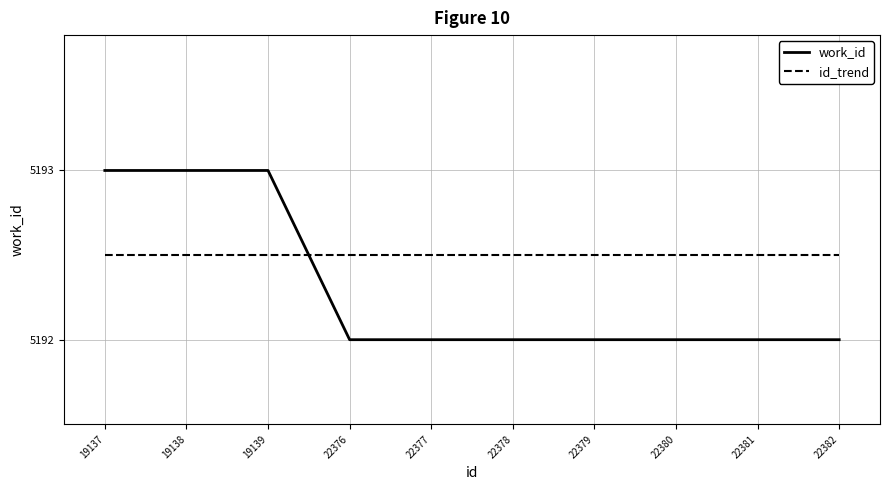

Reading right to left, extract all data points from this chart.

work_id: 5192.0	5192.0	5192.0	5192.0	5192.0	5192.0	5192.0	5193.0	5193.0	5193.0
id_trend: 5192.5	5192.5	5192.5	5192.5	5192.5	5192.5	5192.5	5192.5	5192.5	5192.5